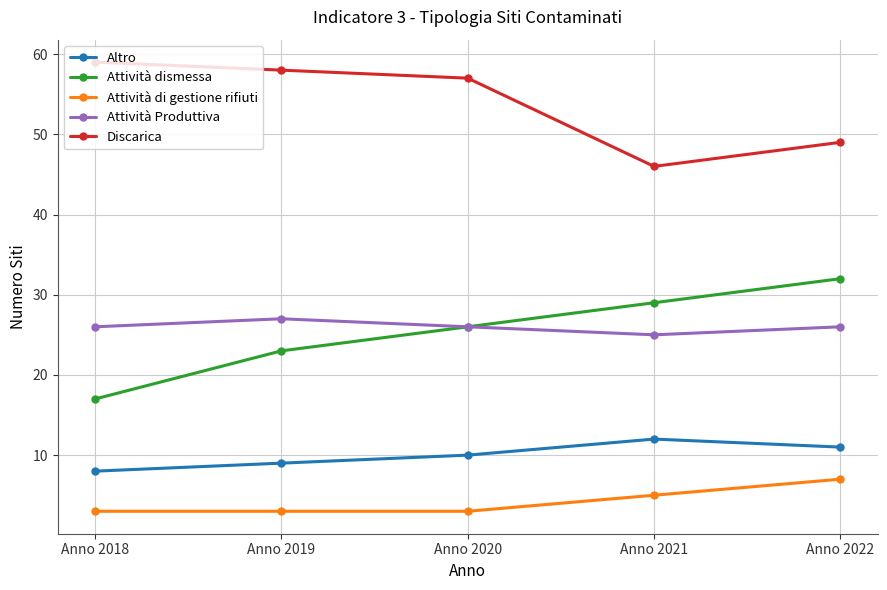

Reading left to right, extract all data points from this chart.

Altro: Anno 2018=8	Anno 2019=9	Anno 2020=10	Anno 2021=12	Anno 2022=11
Attività dismessa: Anno 2018=17	Anno 2019=23	Anno 2020=26	Anno 2021=29	Anno 2022=32
Attività di gestione rifiuti: Anno 2018=3	Anno 2019=3	Anno 2020=3	Anno 2021=5	Anno 2022=7
Attività Produttiva: Anno 2018=26	Anno 2019=27	Anno 2020=26	Anno 2021=25	Anno 2022=26
Discarica: Anno 2018=59	Anno 2019=58	Anno 2020=57	Anno 2021=46	Anno 2022=49